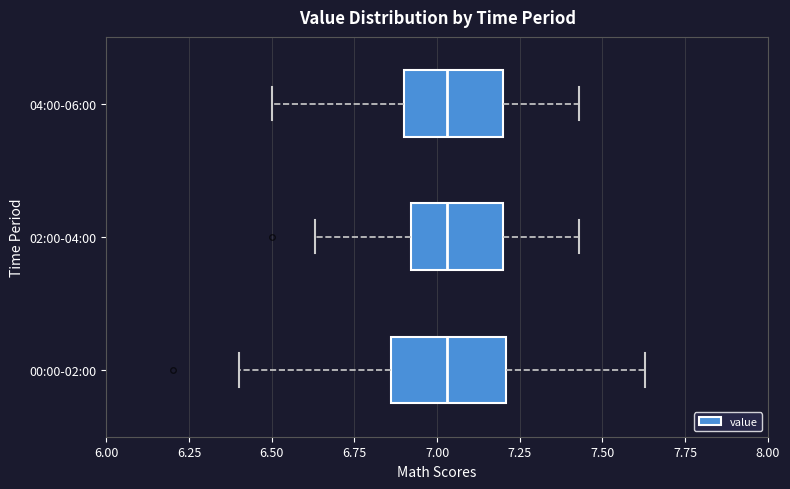

Reading bottom to top, read every box against the x-axis: the position of its median line, the range the box covers, and the ends of its whiskers. The values are not printed on the chart, so give them approximately, as read against the axis.

00:00-02:00: median 7.05, box 6.85 to 7.20, whiskers 6.40 to 7.65
02:00-04:00: median 7.05, box 6.90 to 7.20, whiskers 6.65 to 7.45
04:00-06:00: median 7.05, box 6.90 to 7.20, whiskers 6.50 to 7.45